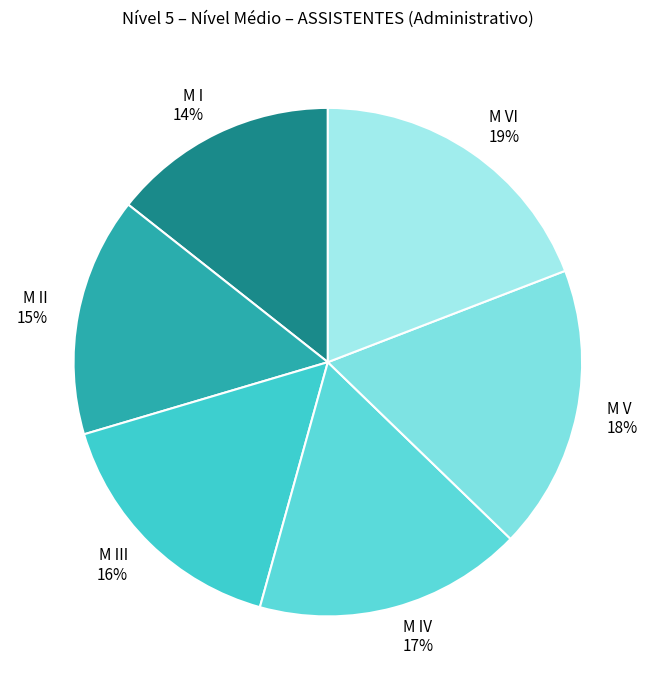

Rank the categories by value from lowest to highest.

M I, M II, M III, M IV, M V, M VI